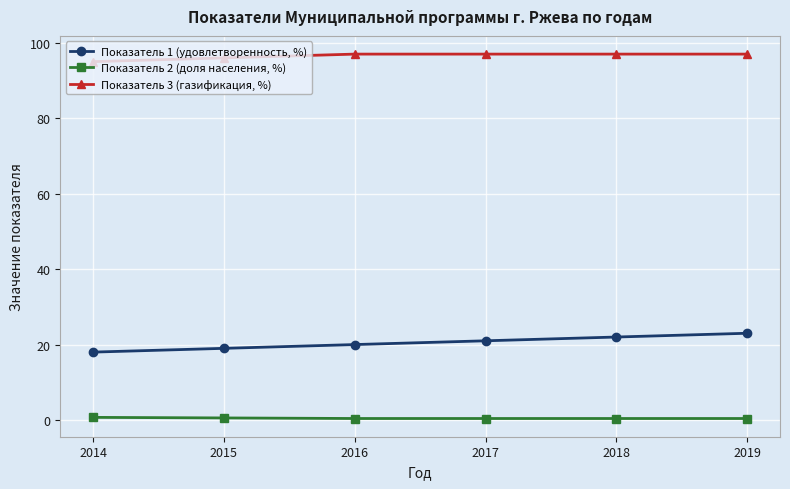

How many lines are shown in the chart?

3